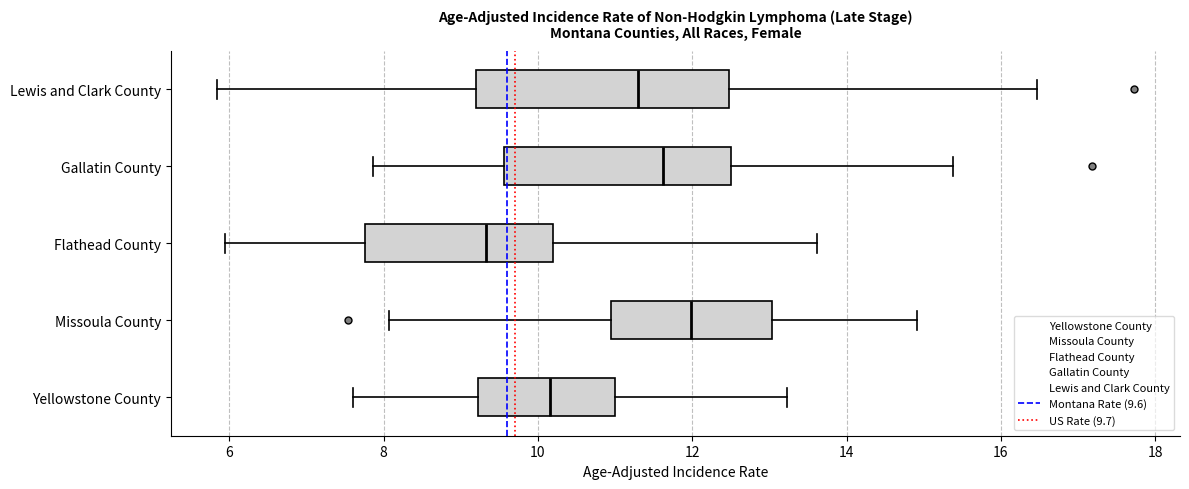

Reading bottom to top, read every box against the x-axis: the position of its median line, the range the box covers, and the ends of its whiskers. The values are not printed on the chart, so give them approximately, as read against the axis.

Yellowstone County: median 10.2, box 9.2 to 11.0, whiskers 7.6 to 13.2
Missoula County: median 12.0, box 11.0 to 13.0, whiskers 8.0 to 15.0
Flathead County: median 9.4, box 7.8 to 10.2, whiskers 6.0 to 13.6
Gallatin County: median 11.6, box 9.6 to 12.4, whiskers 7.8 to 15.4
Lewis and Clark County: median 11.2, box 9.2 to 12.4, whiskers 5.8 to 16.4